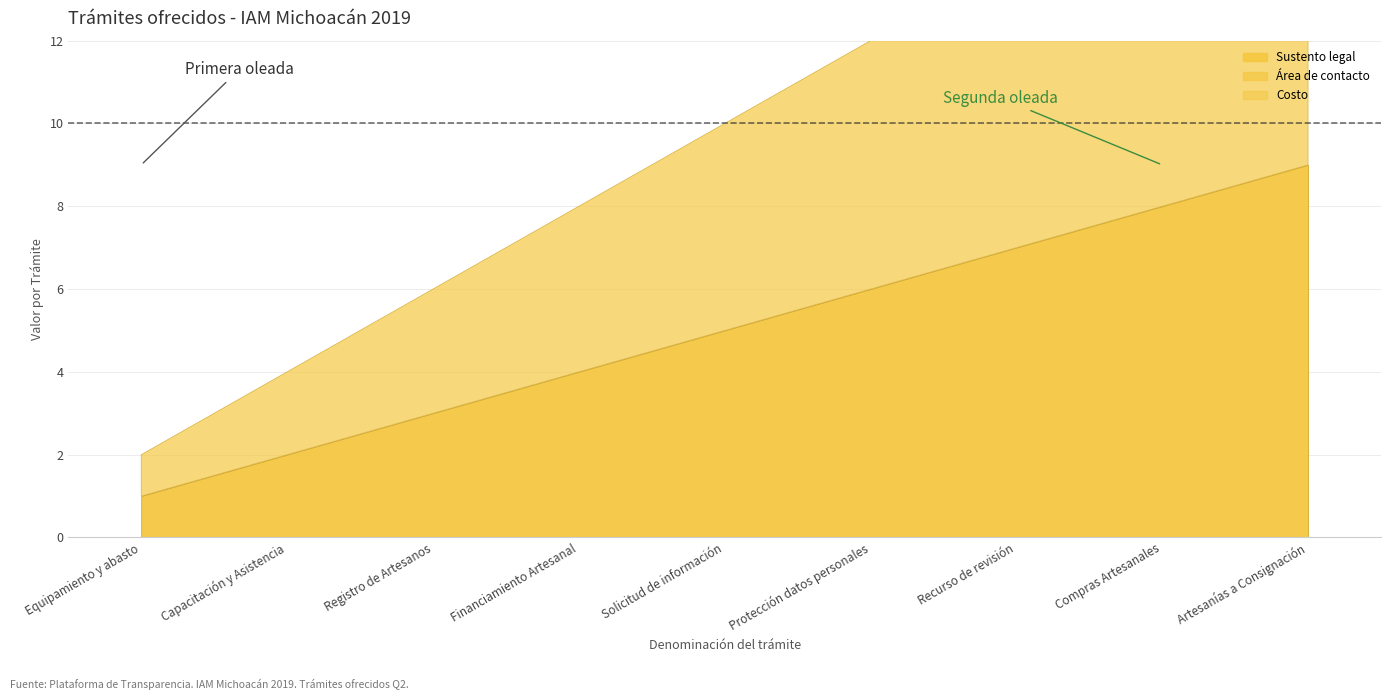

Is it true that Área de contacto equals 1 at Equipamiento y abasto?

False